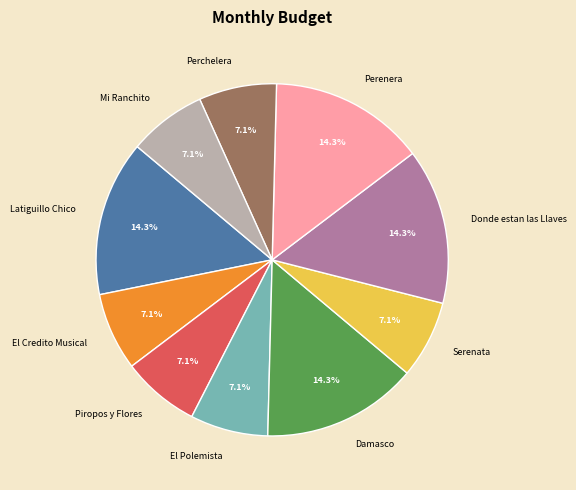

Does El Credito Musical represent more than half of the total?

No